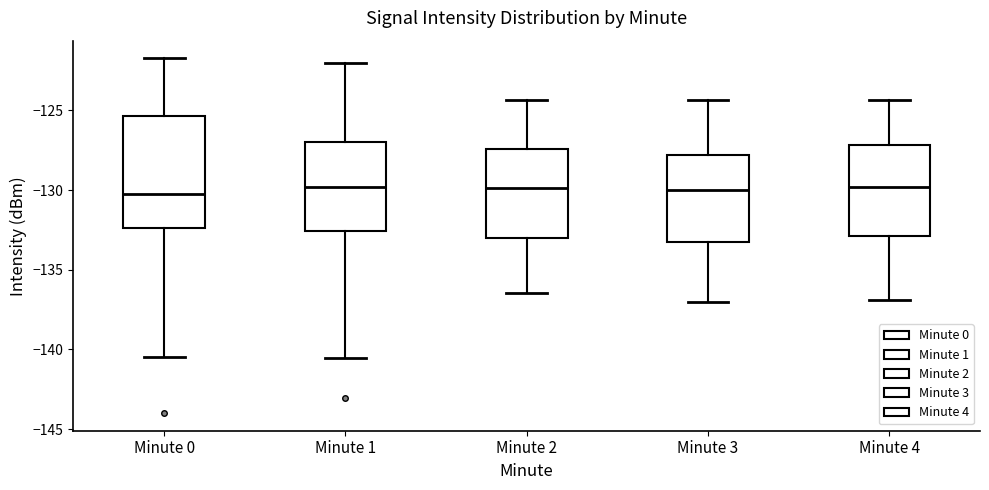

Which box is the tallest, from its lower edge to its upper edge?

Minute 0